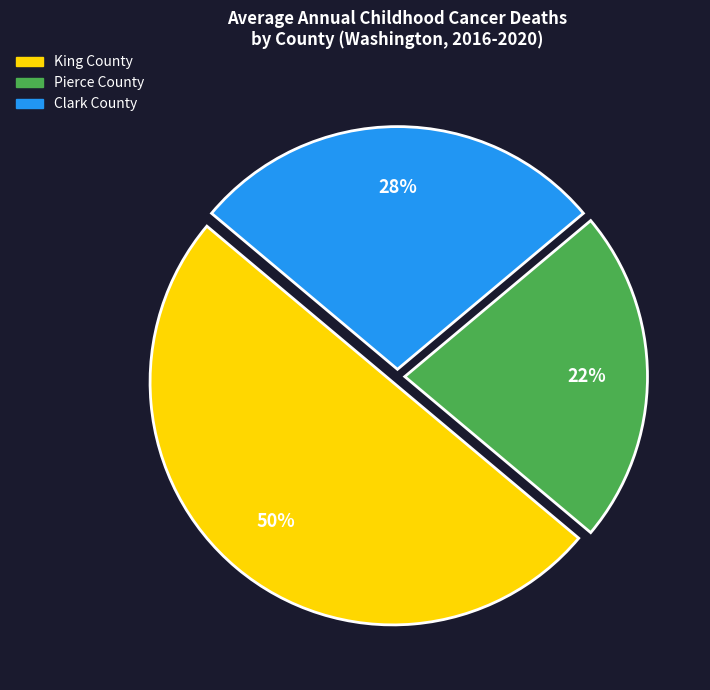

What is the ratio of the value at Pierce County to the value at King County?

0.4